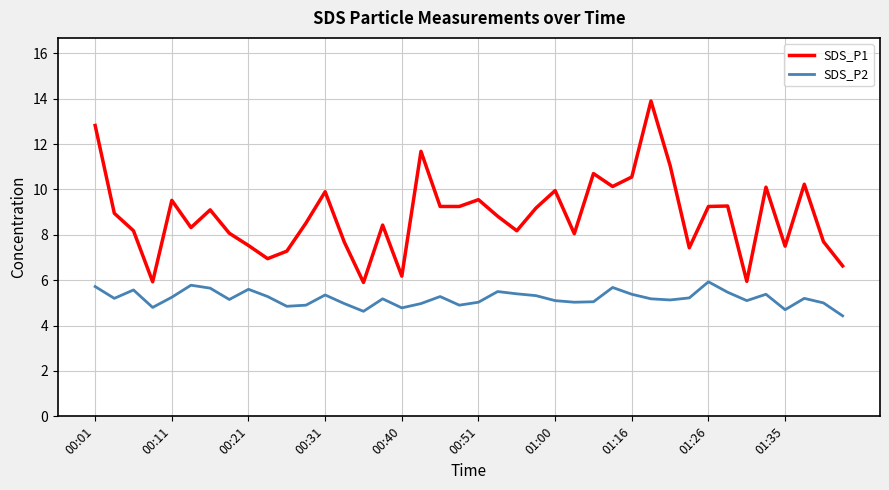

Is this an area chart (filled region under the line)?

No